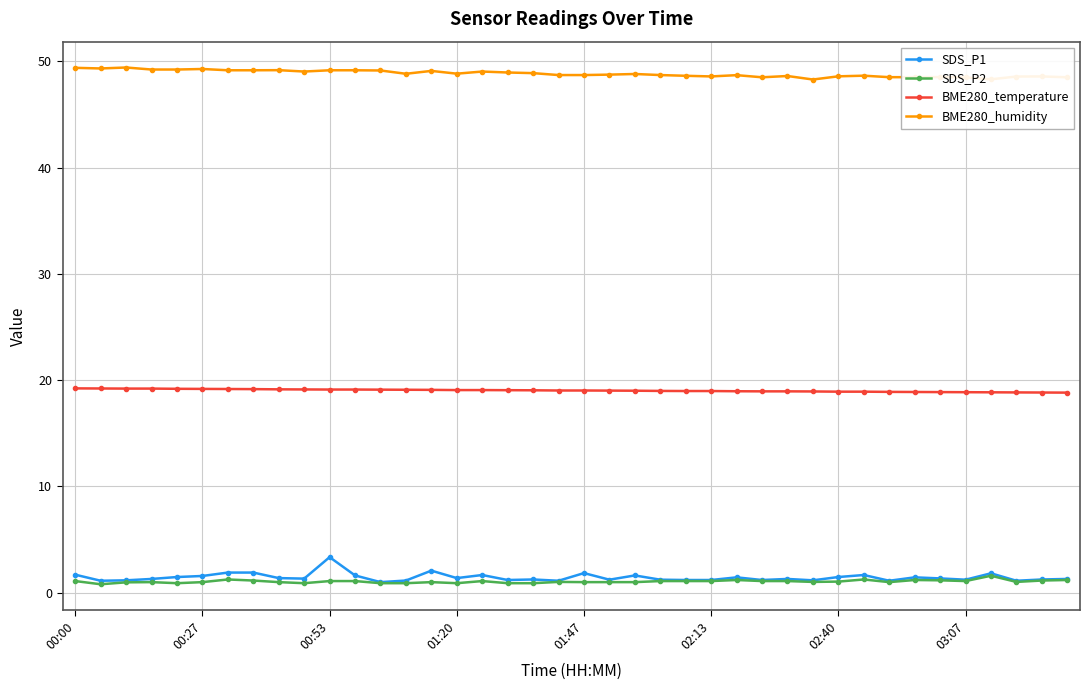

True or false: BME280_temperature and SDS_P2 cross at least once.

False